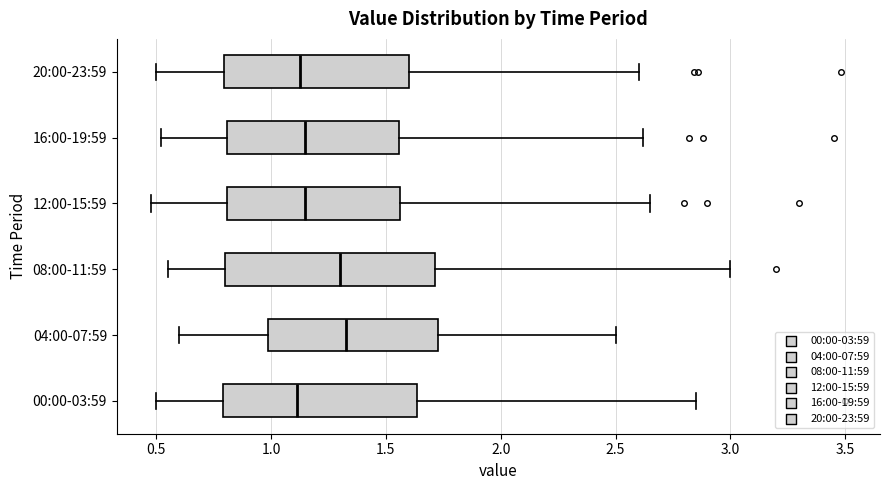

Reading bottom to top, transcribe this box plot: for each box, give where its median line is, the range the box spans, and where its two whiskers end, as read against the x-axis. The values are not printed on the chart, so give them approximately, as read against the axis.

00:00-03:59: median 1.10, box 0.80 to 1.65, whiskers 0.50 to 2.85
04:00-07:59: median 1.35, box 1.00 to 1.75, whiskers 0.60 to 2.50
08:00-11:59: median 1.30, box 0.80 to 1.70, whiskers 0.55 to 3.00
12:00-15:59: median 1.15, box 0.80 to 1.55, whiskers 0.50 to 2.65
16:00-19:59: median 1.15, box 0.80 to 1.55, whiskers 0.50 to 2.60
20:00-23:59: median 1.15, box 0.80 to 1.60, whiskers 0.50 to 2.60